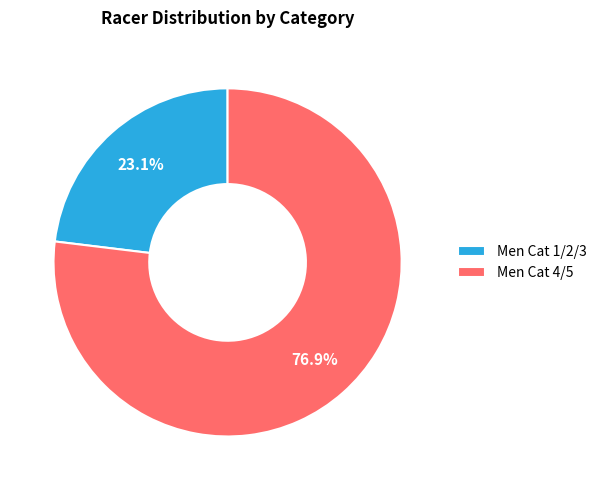

To the nearest percent, what percentage of the pie is Men Cat 4/5?

77%